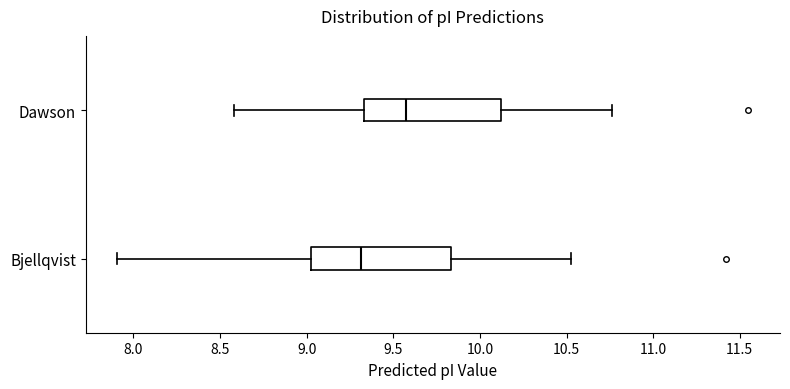

Reading bottom to top, transcribe this box plot: for each box, give where its median line is, the range the box spans, and where its two whiskers end, as read against the x-axis. The values are not printed on the chart, so give them approximately, as read against the axis.

Bjellqvist: median 9.30, box 9.05 to 9.85, whiskers 7.90 to 10.55
Dawson: median 9.60, box 9.35 to 10.10, whiskers 8.60 to 10.75